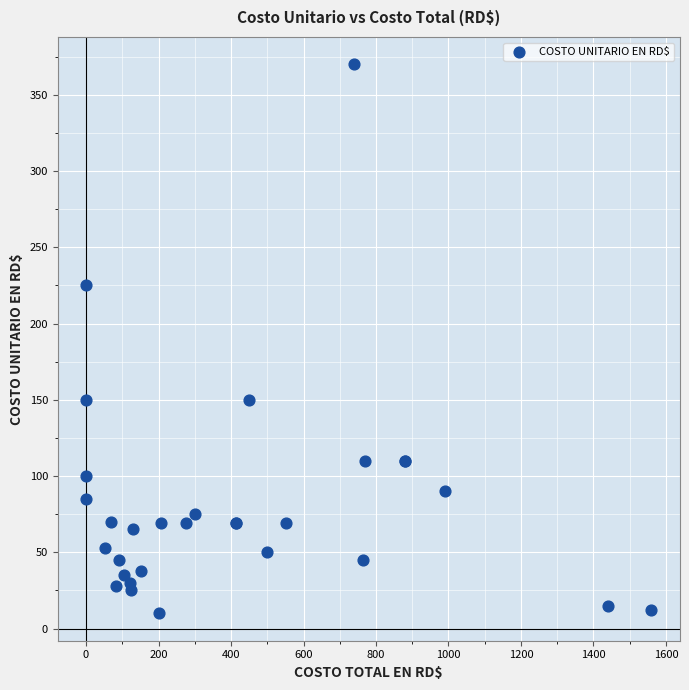

What Y value in the scatter plot is closest to 190?

225